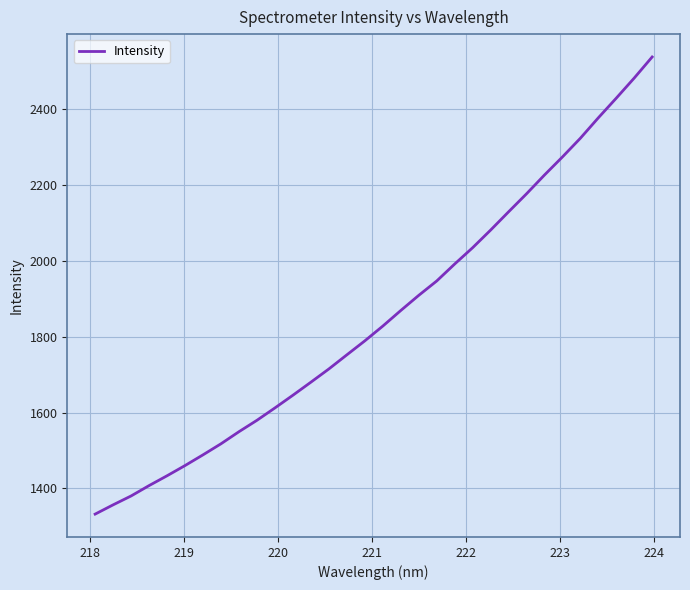

Count the number of categories in the chart.

32